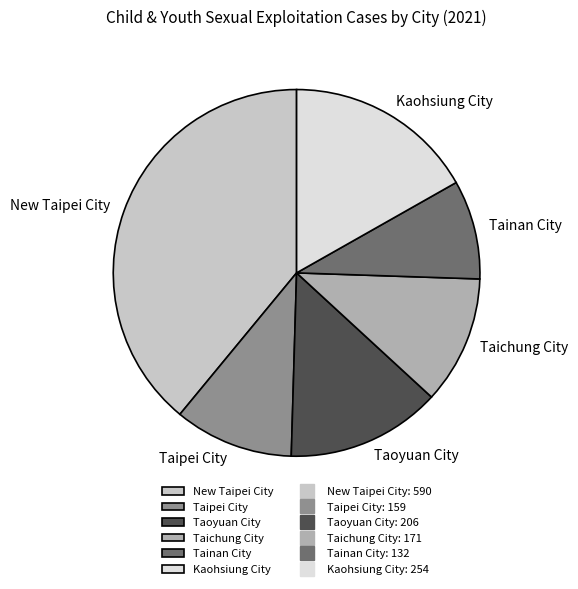

How many segments does this pie chart have?

6